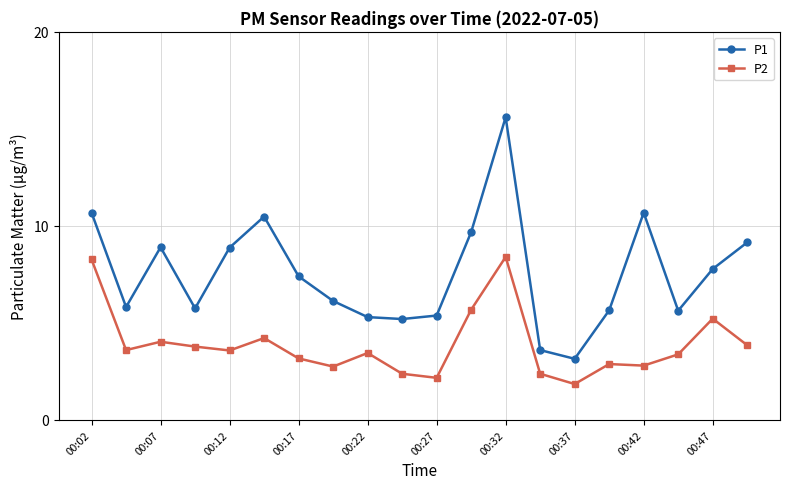

True or false: P1 and P2 intersect in this chart.

False